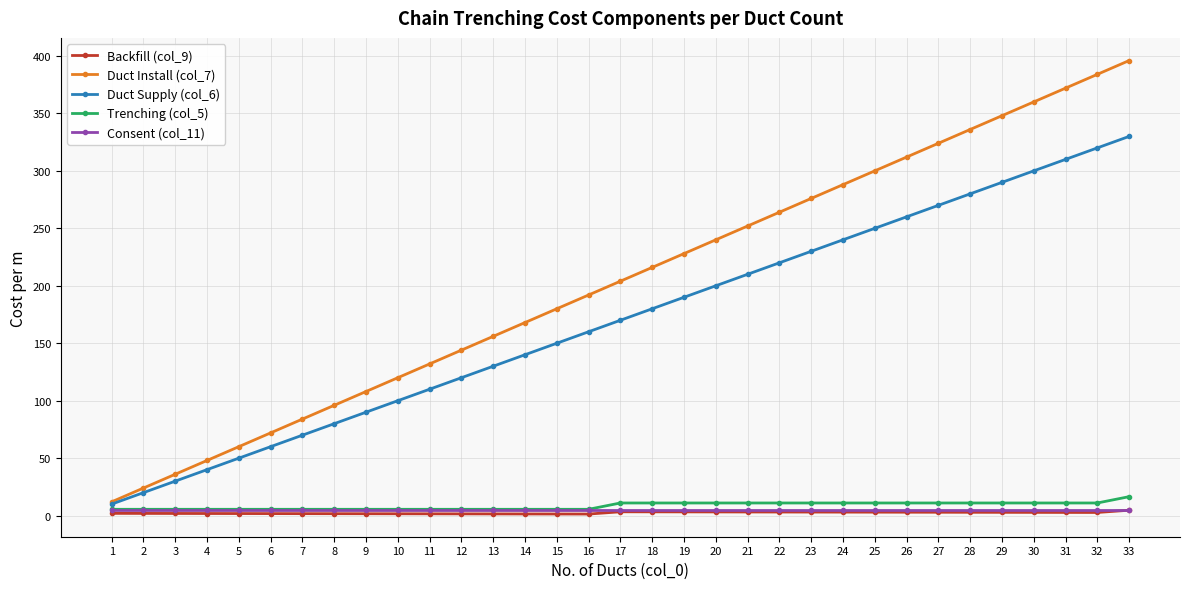

How many lines are shown in the chart?

5